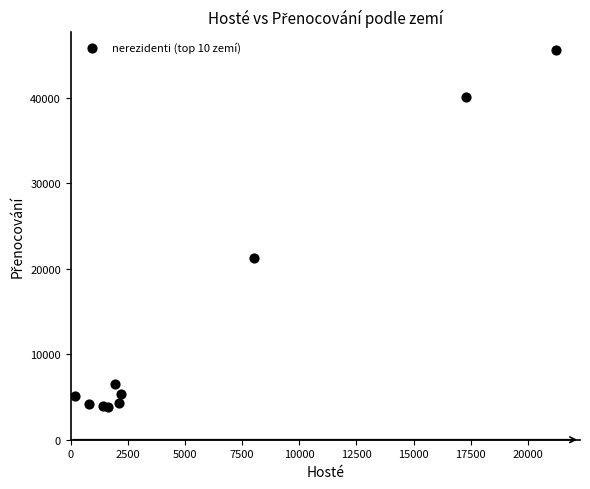

What Y value in the scatter plot is closest to 24769?

21280